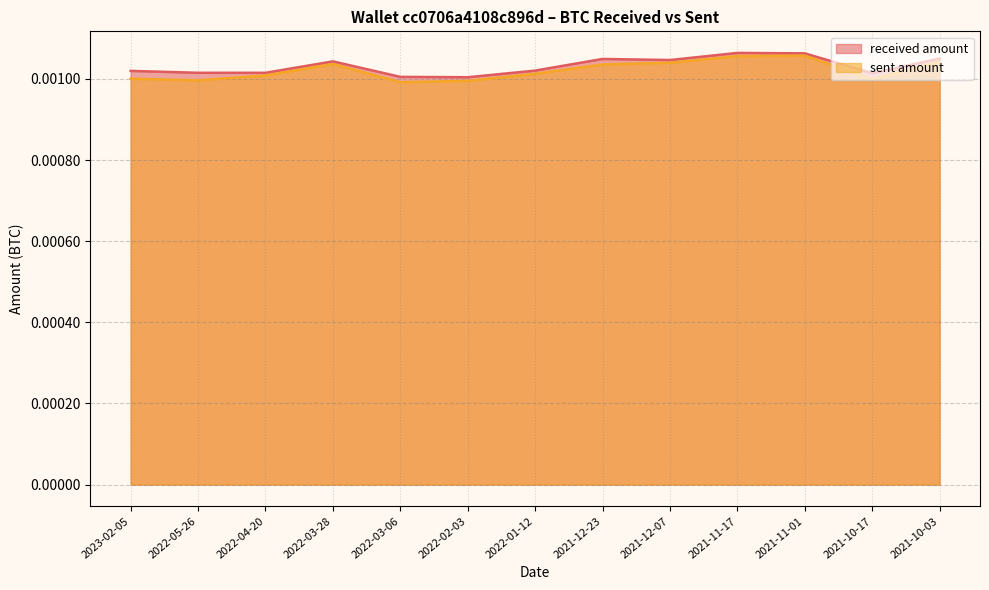

True or false: sent amount and received amount cross at least once.

False